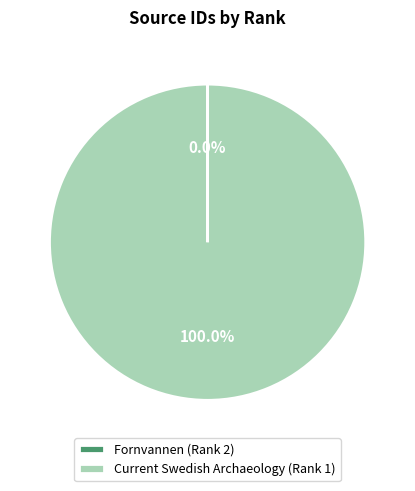

Does any single category account for the majority?

Yes